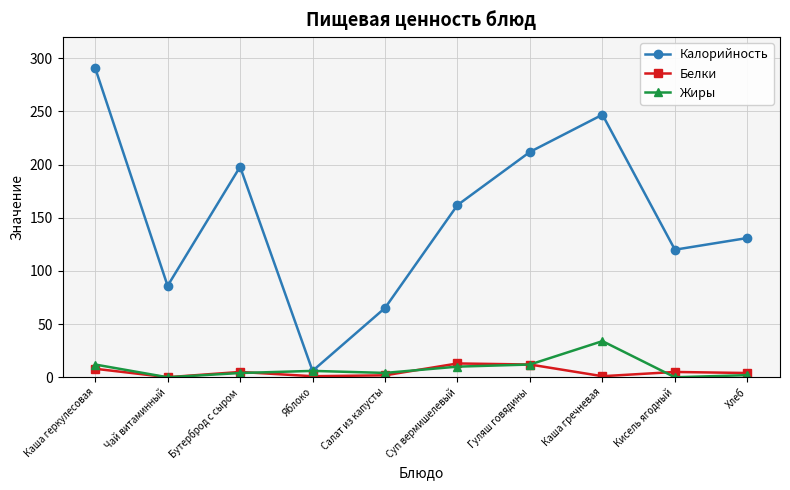

What is the label of the 7th point from the left?

Гуляш говядины